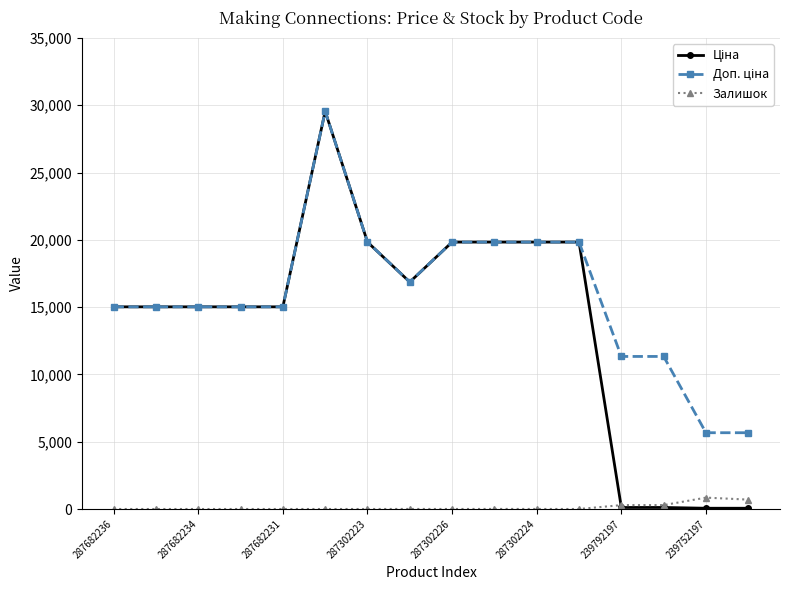

What is the maximum value shown in the chart?

29548.9